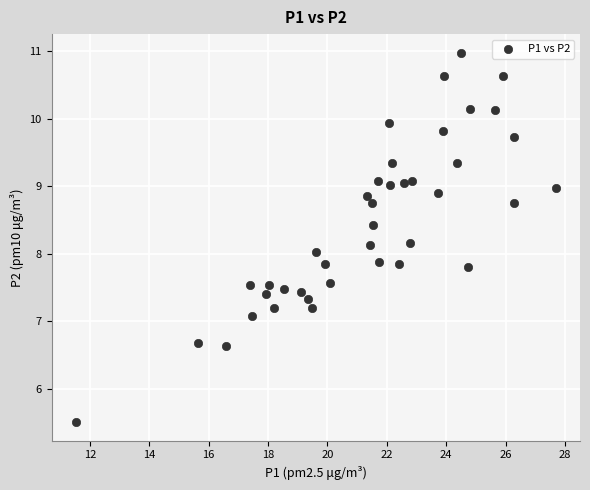

What is the range of X values (max minus min)?

16.2